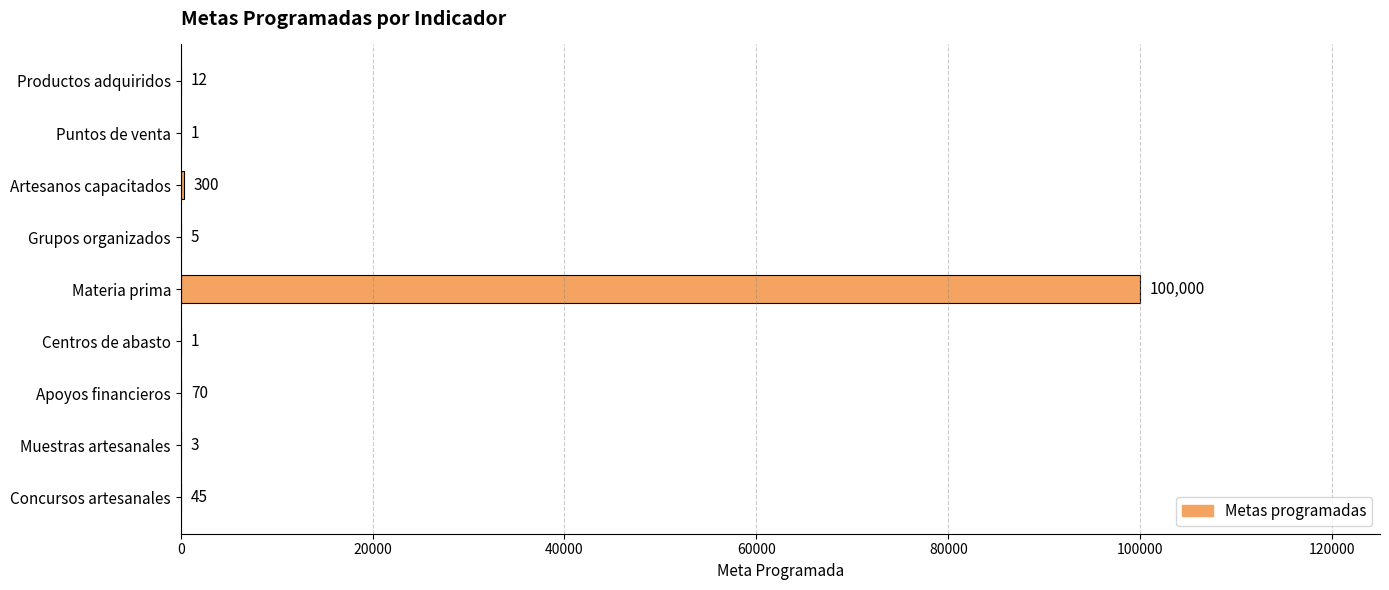

At which category does the chart reach its peak across all series?

Materia prima